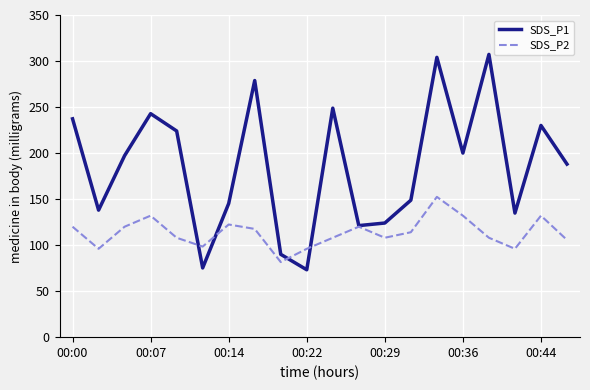

Which series has the largest range (max minus min)?

SDS_P1